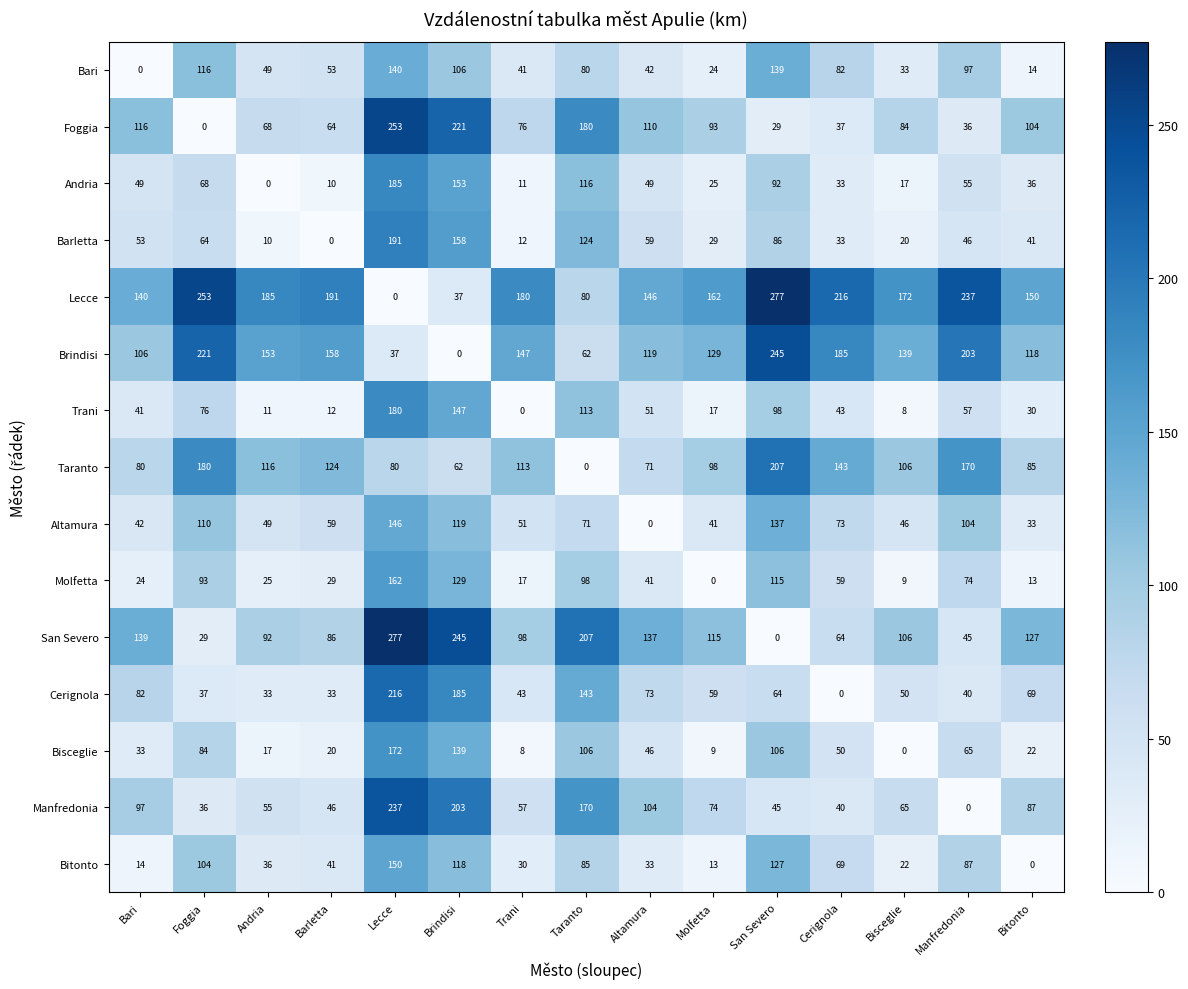

Is it true that Cerignola equals 33 at Barletta?

True